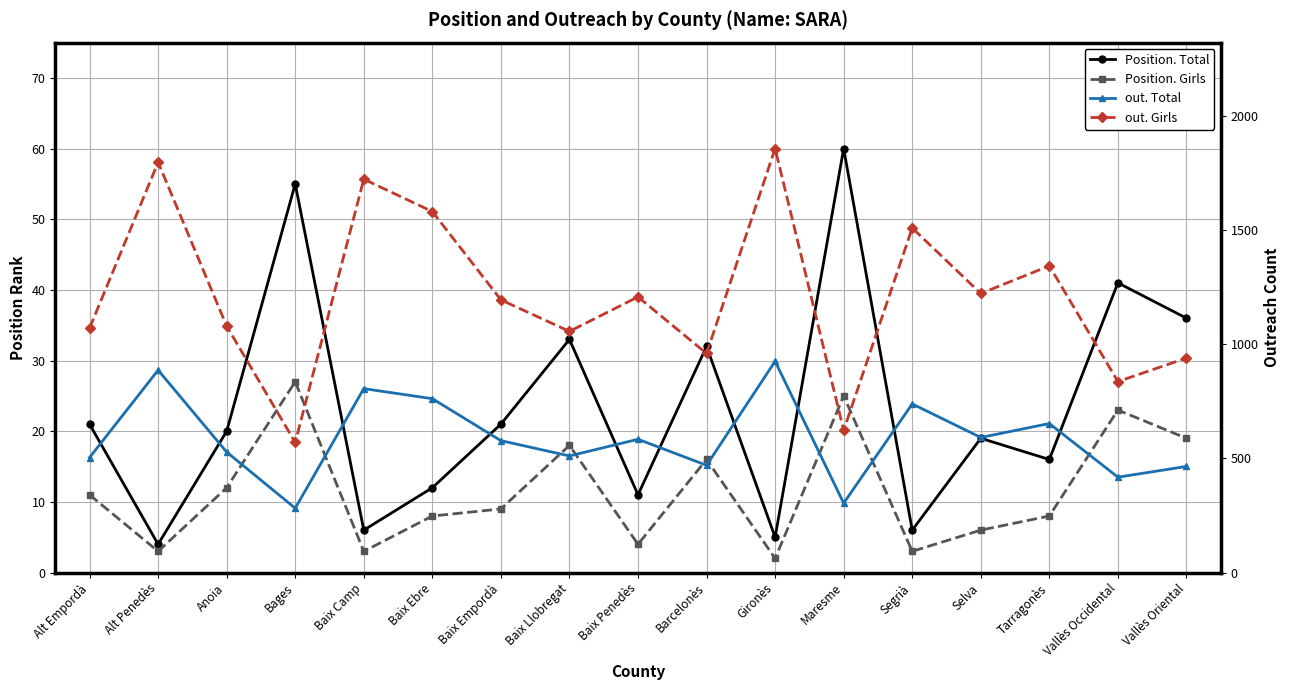

Rank the categories by out. Total value from highest to lowest.

Gironès, Alt Penedès, Baix Camp, Baix Ebre, Segrià, Tarragonès, Selva, Baix Penedès, Baix Empordà, Anoia, Baix Llobregat, Alt Empordà, Barcelonès, Vallès Oriental, Vallès Occidental, Maresme, Bages